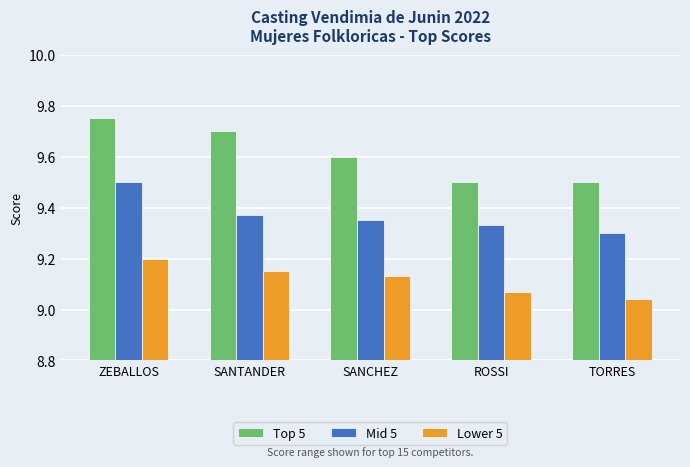

What is the spread (max minus min) of values at TORRES?

0.5